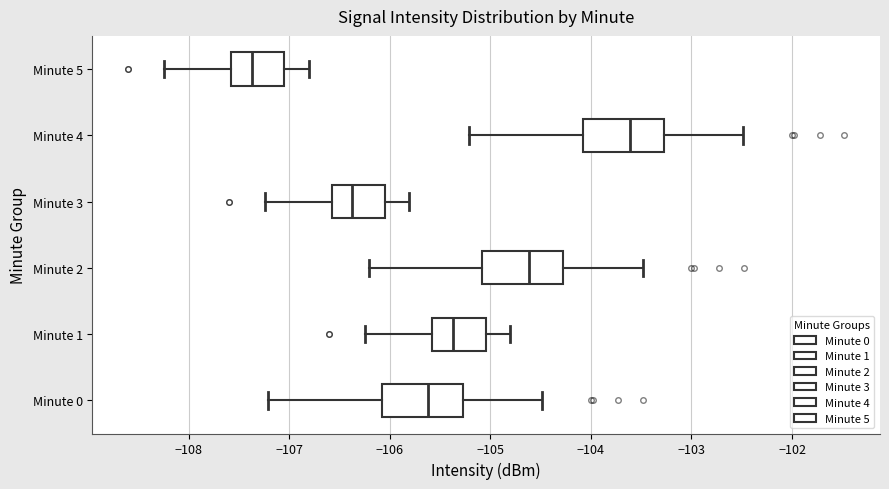

Which box's median line is the furthest to the left?

Minute 5